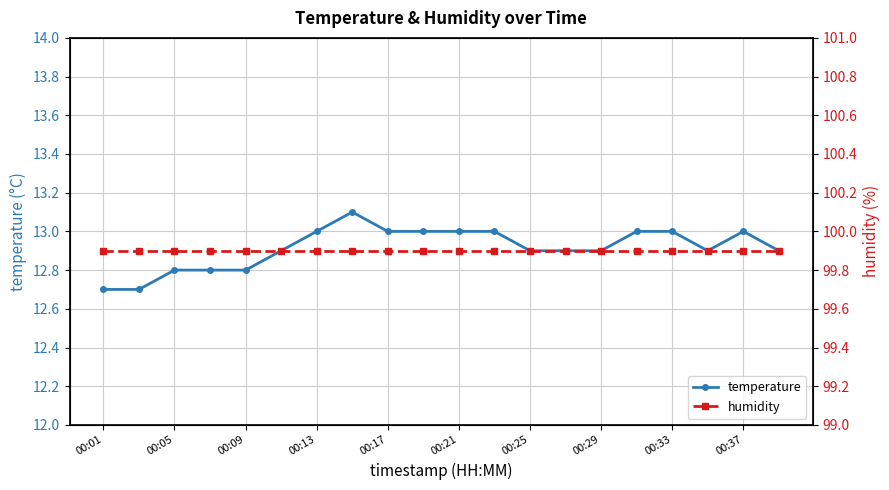

What are all the series names shown in the legend?

temperature, humidity